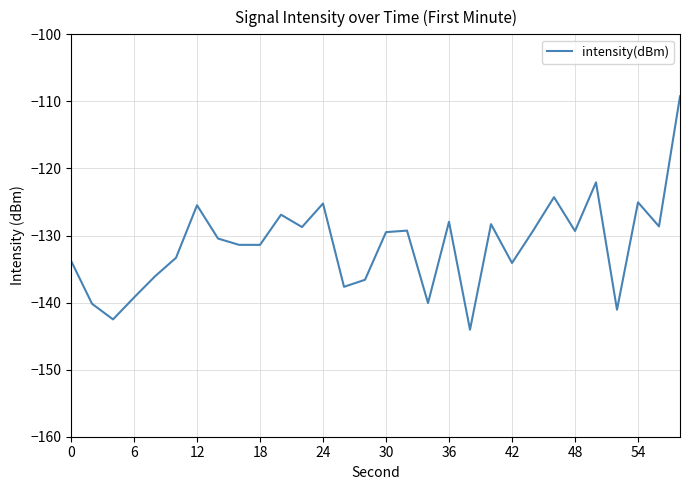

How many distinct data groups are displayed?

1